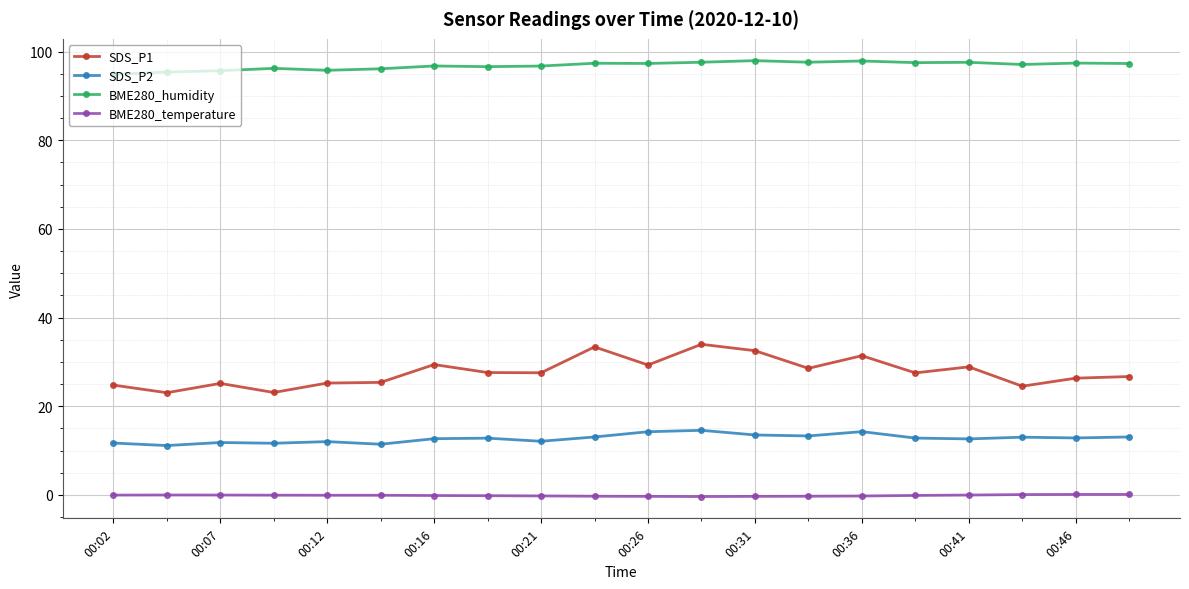

Which series has the largest range (max minus min)?

SDS_P1